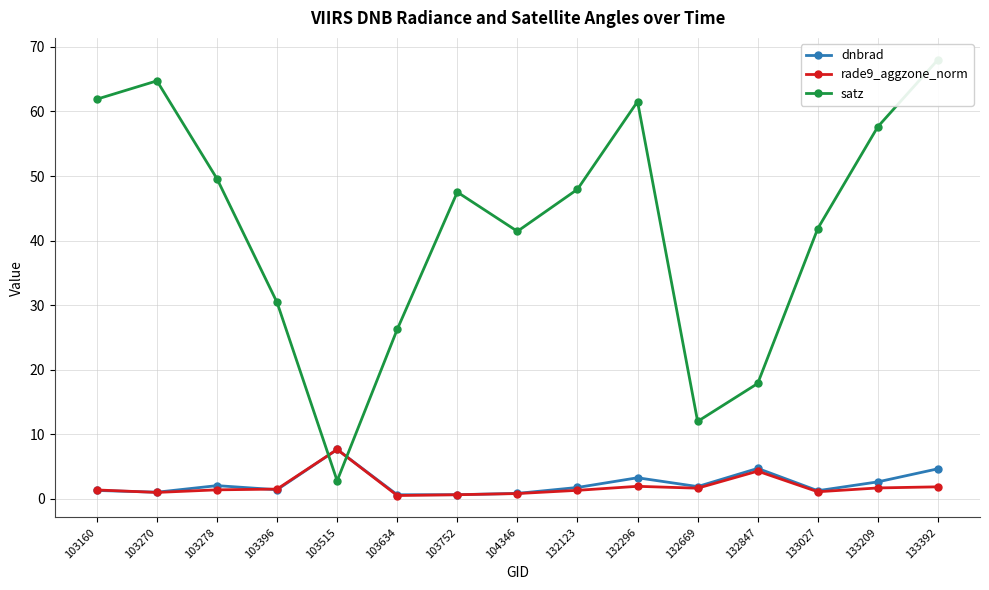

Which has a higher value, 133027 or 104346?

133027